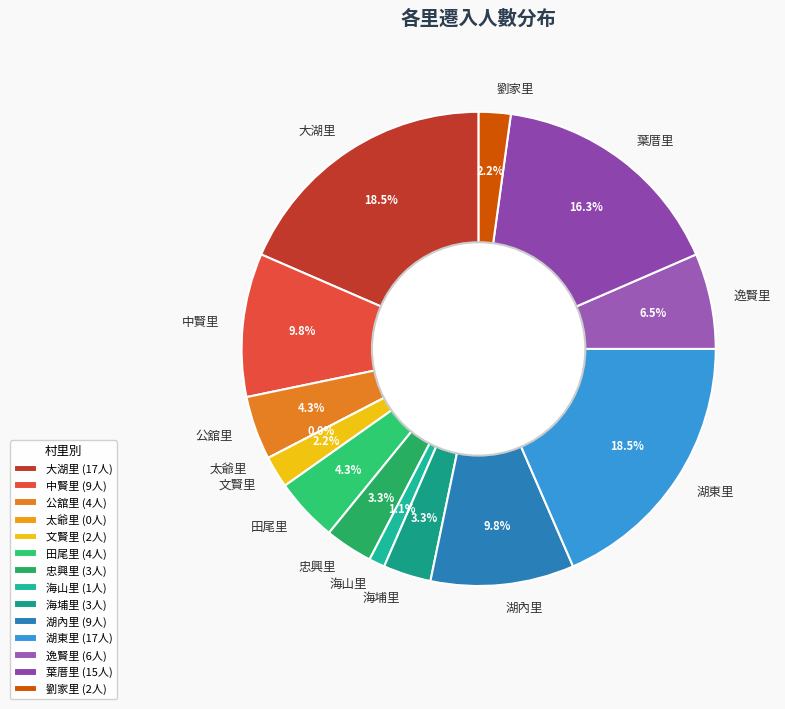

Rank the categories by value from lowest to highest.

太爺里, 海山里, 文賢里, 劉家里, 忠興里, 海埔里, 公舘里, 田尾里, 逸賢里, 中賢里, 湖內里, 葉厝里, 大湖里, 湖東里